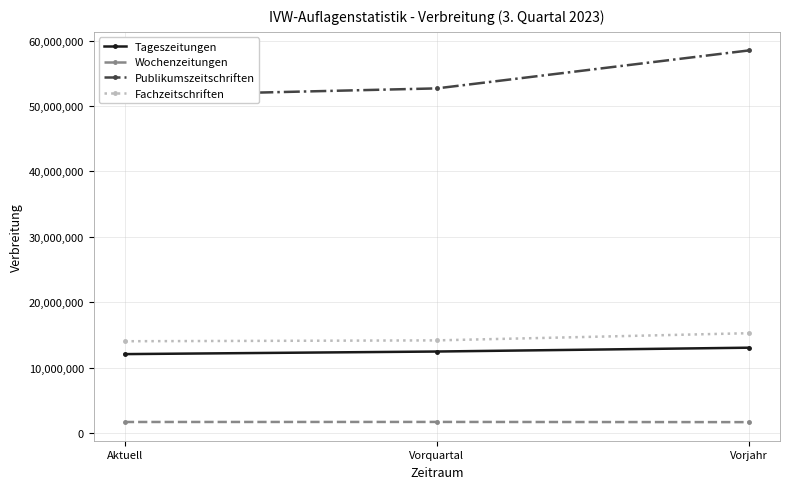

What is the sum of all Publikumszeitschriften values?

162778074